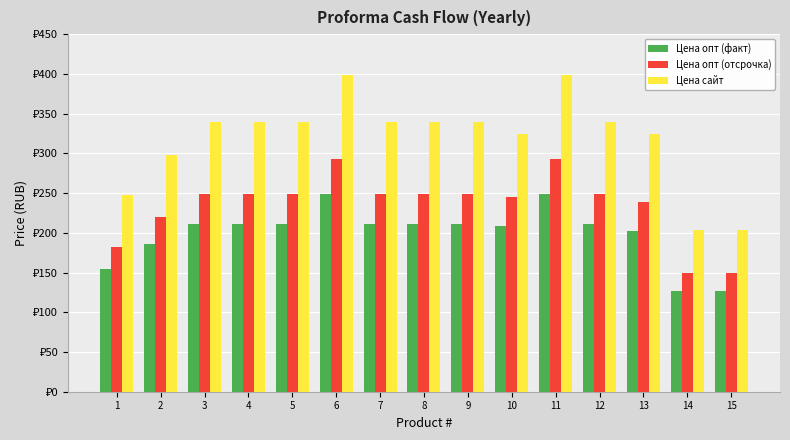

At which label does Цена опт (факт) first exceed 211?

3